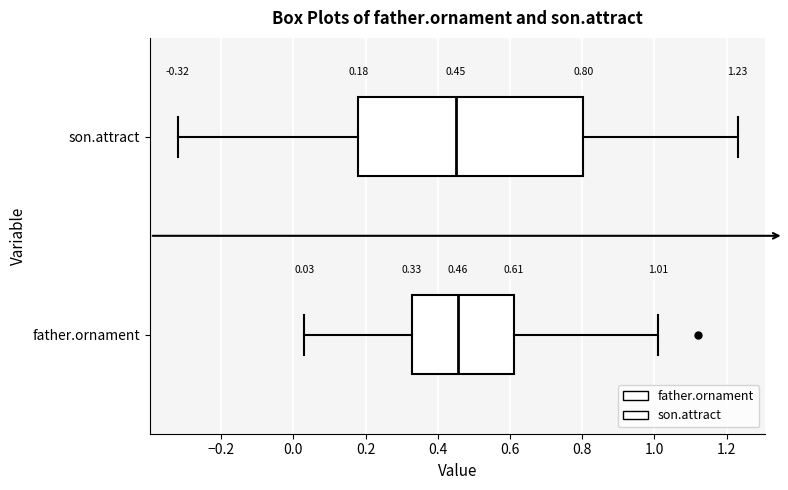

Which box is the widest, from its left edge to its right edge?

son.attract